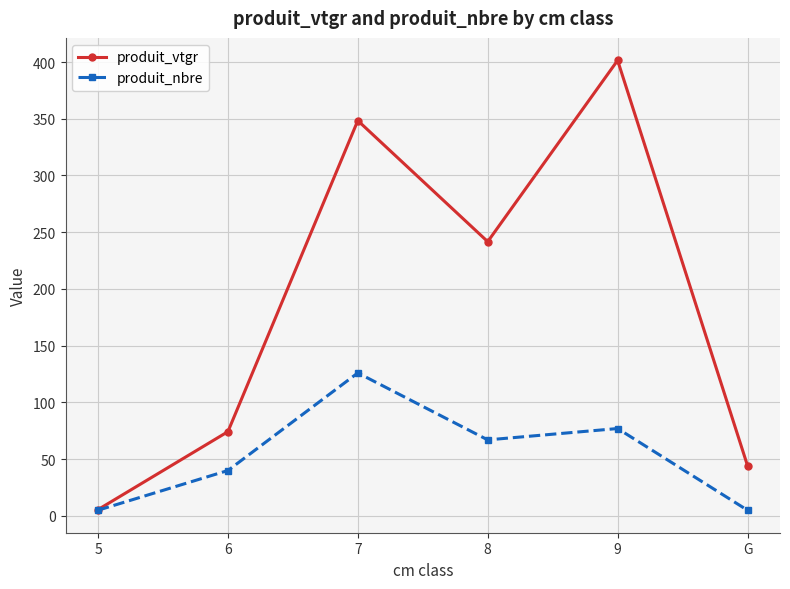

What is the highest value of the produit_nbre series?

126.0